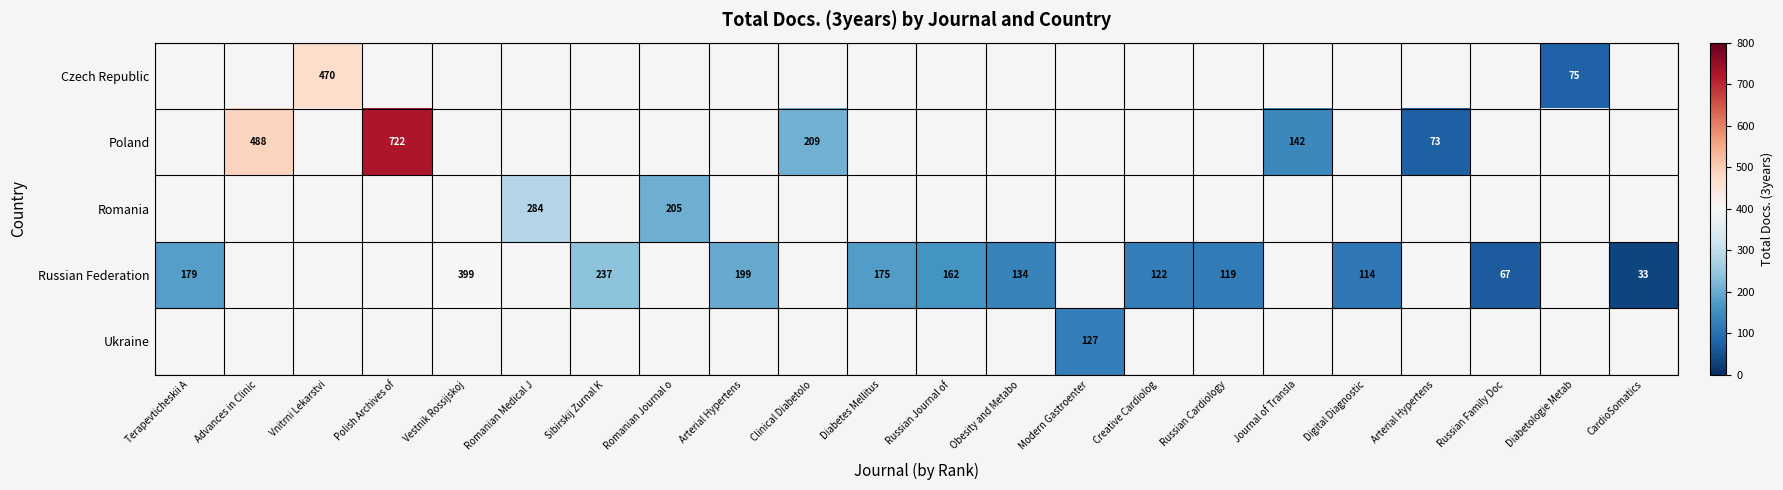

Which category has the lowest value across all series?

CardioSomatics